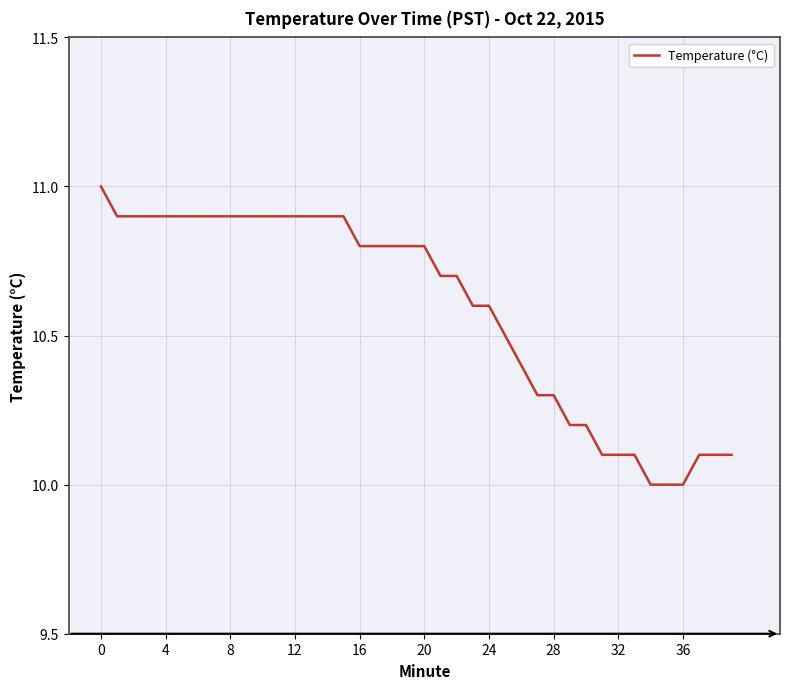

What is the maximum value shown in the chart?

11.0